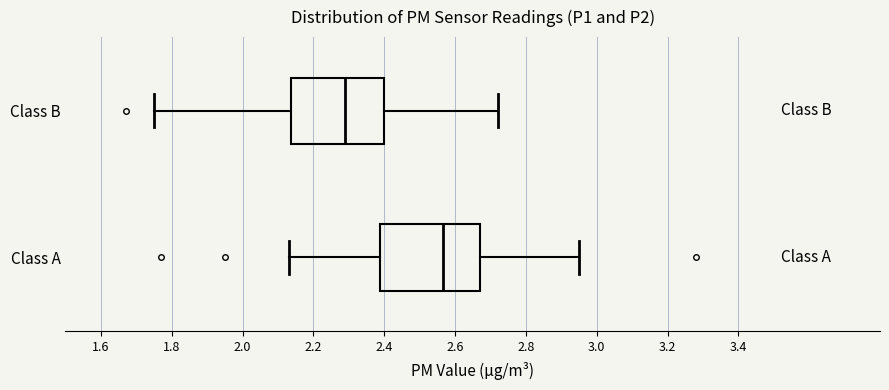

Where is the left edge of the box for Class B on the x-axis? The values are not printed on the chart, so give them approximately, as read against the axis.

2.14